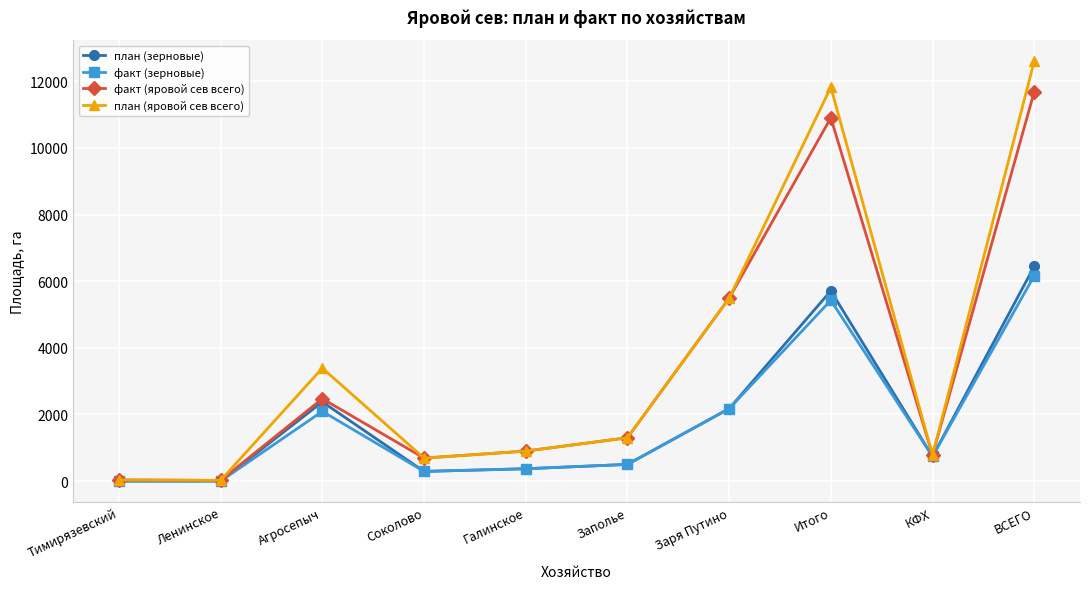

What is the maximum value for факт (зерновые)?

6163.0